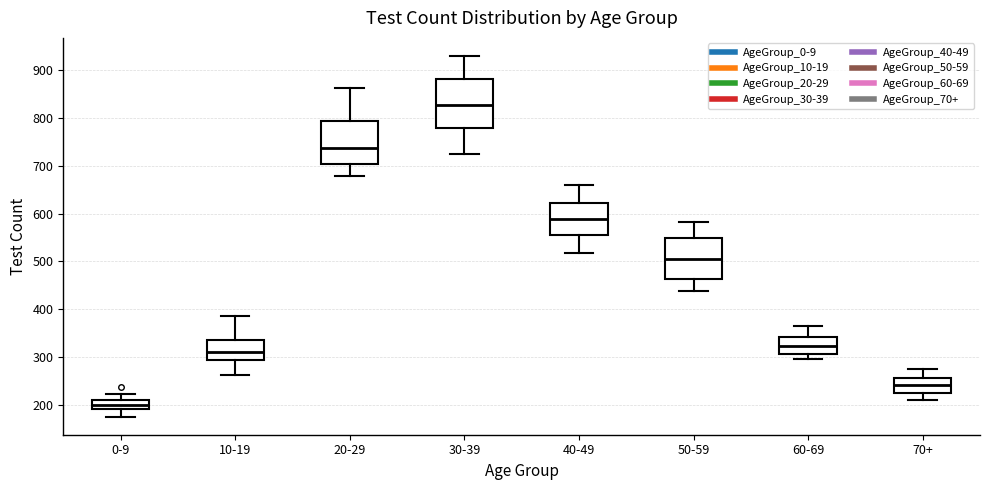

Reading left to right, read every box against the y-axis: the position of its median line, the range the box covers, and the ends of its whiskers. The values are not printed on the chart, so give them approximately, as read against the axis.

0-9: median 200, box 190 to 210, whiskers 180 to 220
10-19: median 310, box 290 to 340, whiskers 260 to 390
20-29: median 740, box 700 to 790, whiskers 680 to 860
30-39: median 830, box 780 to 880, whiskers 720 to 930
40-49: median 590, box 550 to 620, whiskers 520 to 660
50-59: median 500, box 460 to 550, whiskers 440 to 580
60-69: median 320, box 310 to 340, whiskers 300 to 370
70+: median 240, box 220 to 260, whiskers 210 to 280